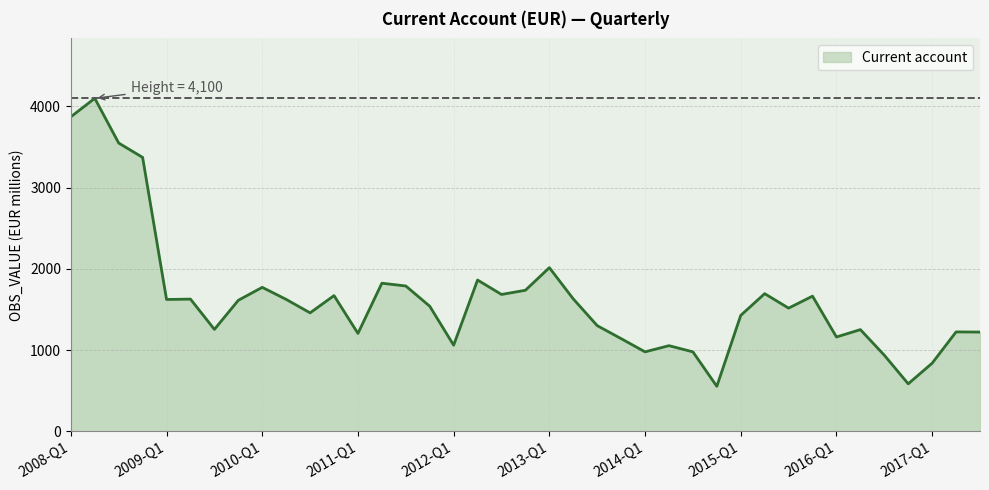

What is the difference between the maximum and minimum values?

3546.0